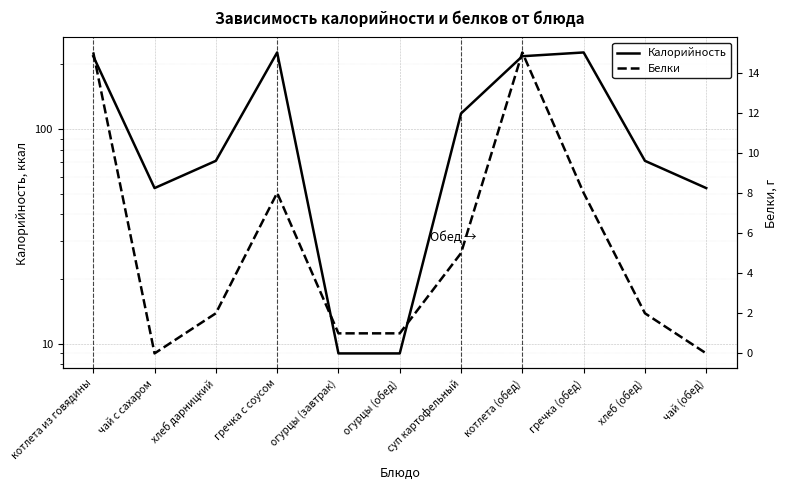

What are all the series names shown in the legend?

Калорийность, Белки